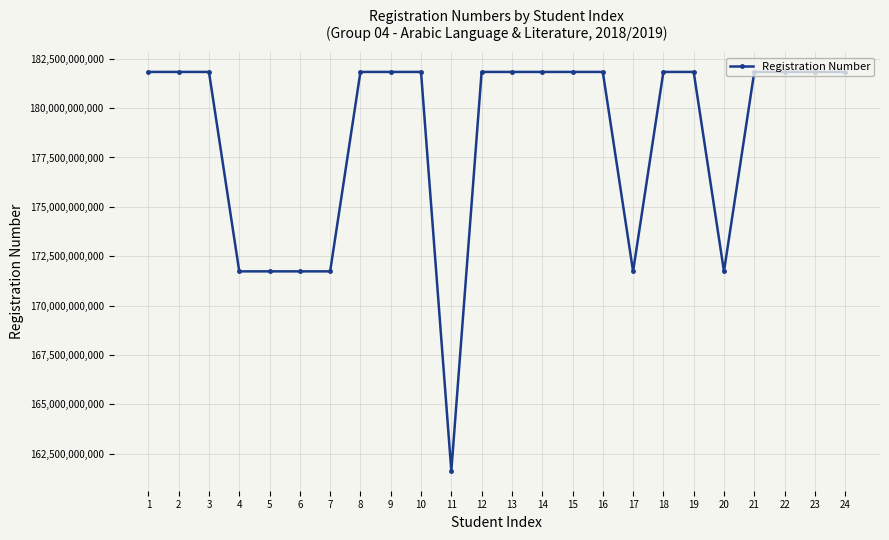

How many data points does each series have?

24